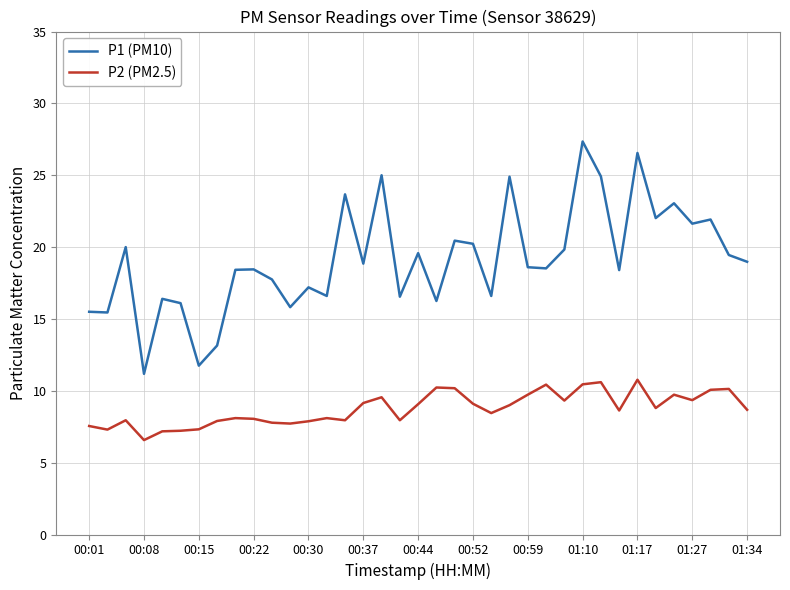

Which series has the widest spread of values?

P1 (PM10)